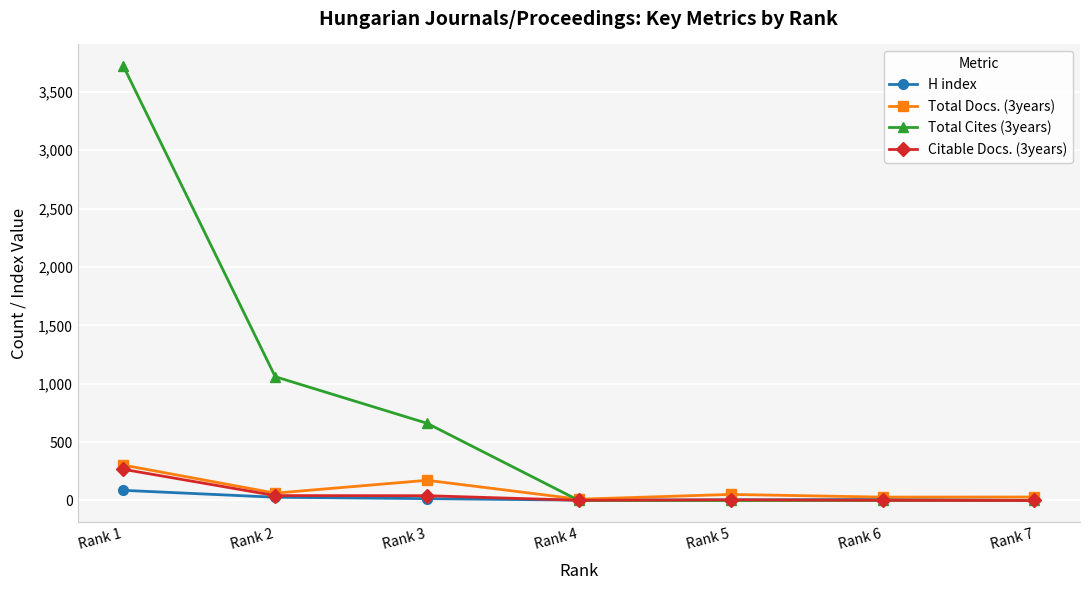

What are all the series names shown in the legend?

H index, Total Docs. (3years), Total Cites (3years), Citable Docs. (3years)